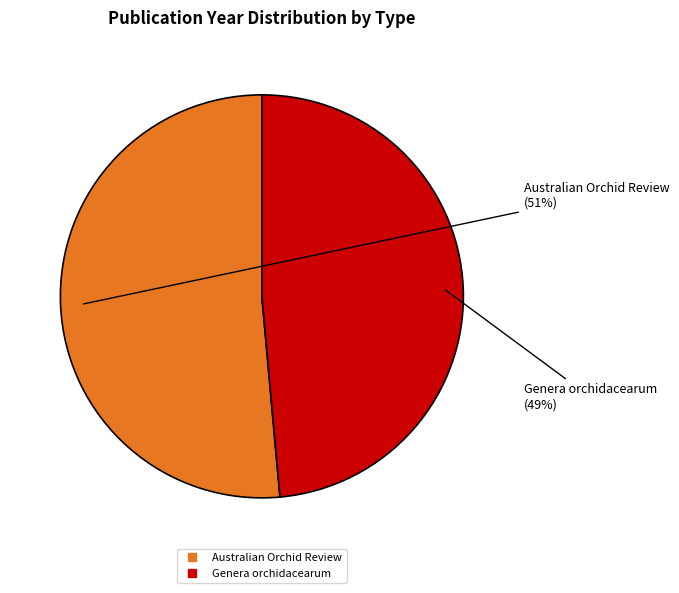

How many segments does this pie chart have?

2